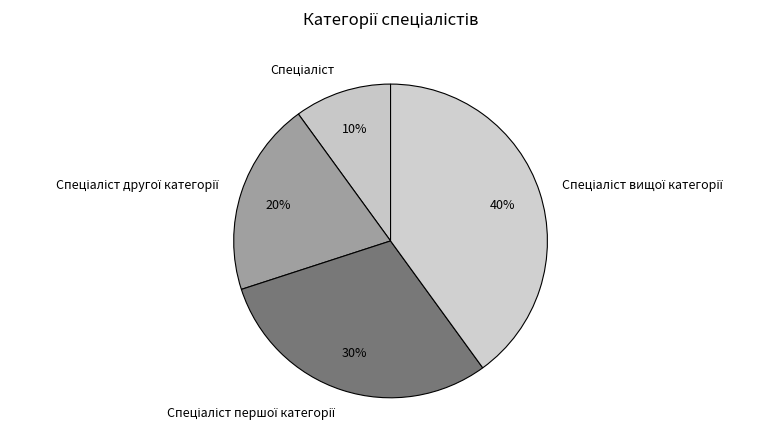

Does any single category account for the majority?

No